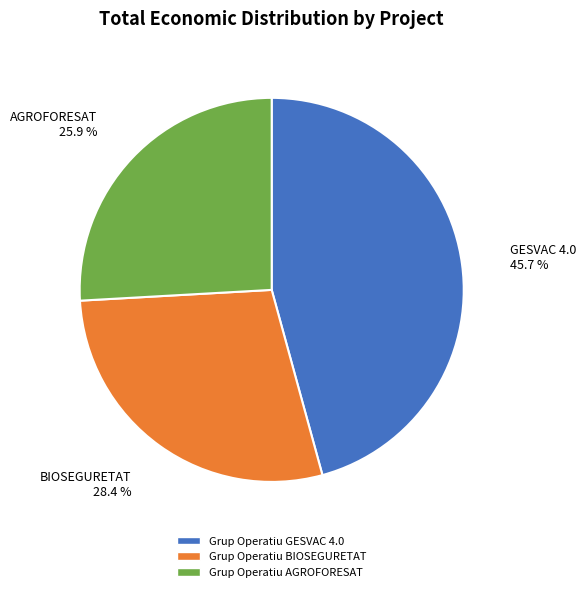

Is it true that Grup Operatiu GESVAC 4.0 is 56% of the pie?

False